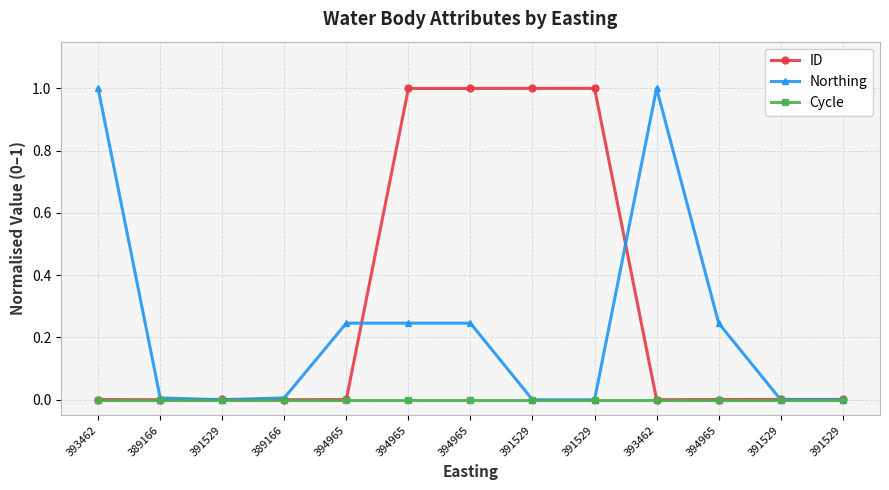

Reading left to right, list all the values displayed in this chart.

ID: 393462=0.0	389166=0.0	391529=0.0	389166=0.0	394965=0.0	394965=1.0	394965=1.0	391529=1.0	391529=1.0	393462=0.0	394965=0.0	391529=0.0	391529=0.0
Northing: 393462=1.0	389166=0.0	391529=0.0	389166=0.0	394965=0.2	394965=0.2	394965=0.2	391529=0.0	391529=0.0	393462=1.0	394965=0.2	391529=0.0	391529=0.0
Cycle: 393462=0.0	389166=0.0	391529=0.0	389166=0.0	394965=0.0	394965=0.0	394965=0.0	391529=0.0	391529=0.0	393462=0.0	394965=0.0	391529=0.0	391529=0.0